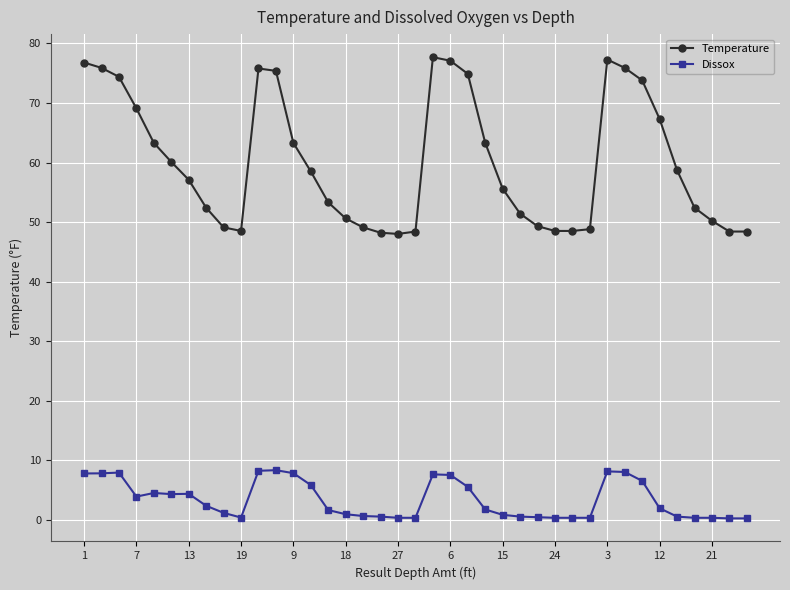

Does the chart have visible grid lines?

Yes